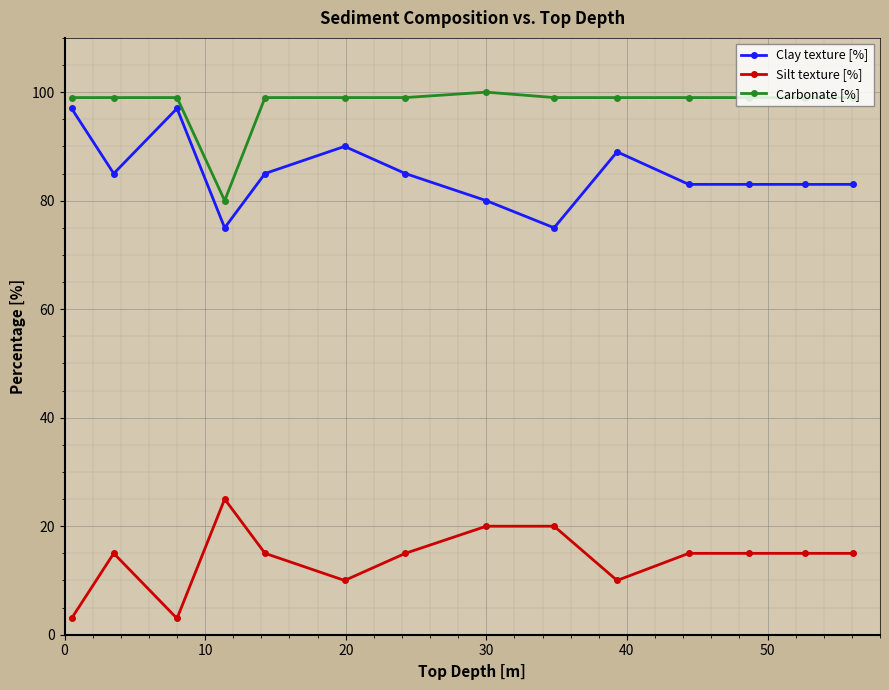

True or false: Silt texture [%] has more than 1 interior local peaks.

True